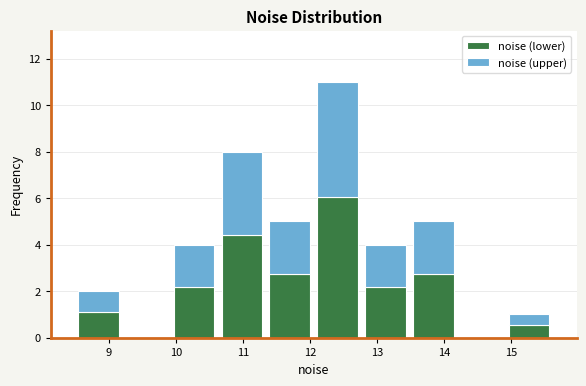

Reading left to right, list every stacked bar in this chart as the range it spans on the x-axis followed by its total height. Neither the bar edges nor the heights are printed on the chart, so give them approximately, as read against the axes.

8.5 to 9.2: 2
9.2 to 9.9: 0
9.9 to 10.6: 4
10.6 to 11.3: 8
11.3 to 12.1: 5
12.1 to 12.8: 11
12.8 to 13.5: 4
13.5 to 14.2: 5
14.2 to 14.9: 0
14.9 to 15.6: 1